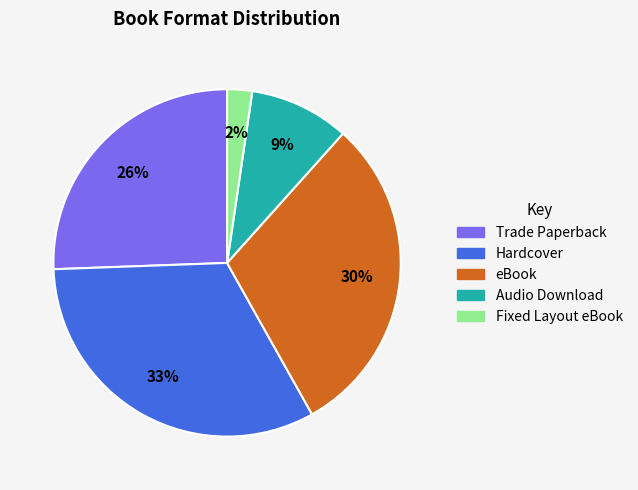

Combined, do Hardcover and Fixed Layout eBook account for over 50%?

No